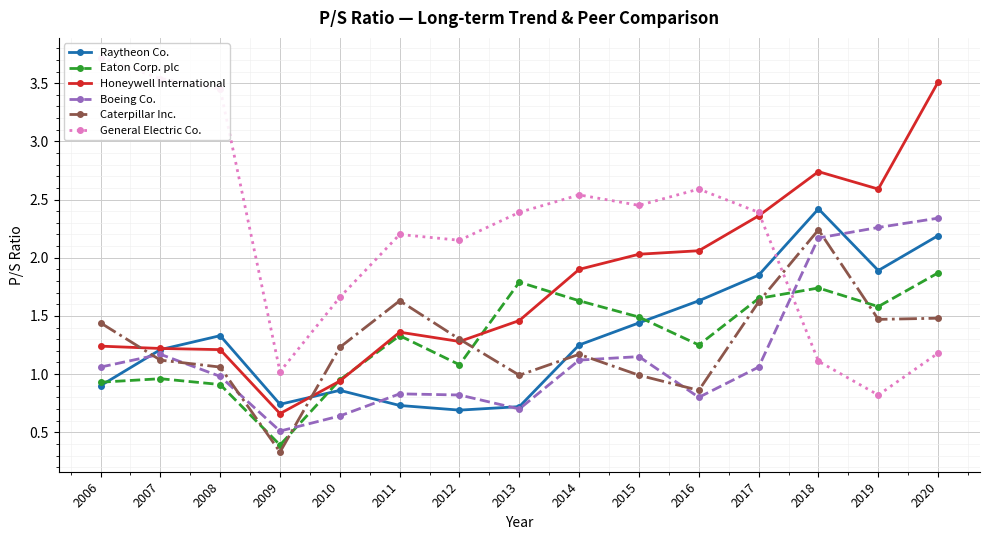

Between 2018 and 2019, which series saw the biggest shift?

Caterpillar Inc.